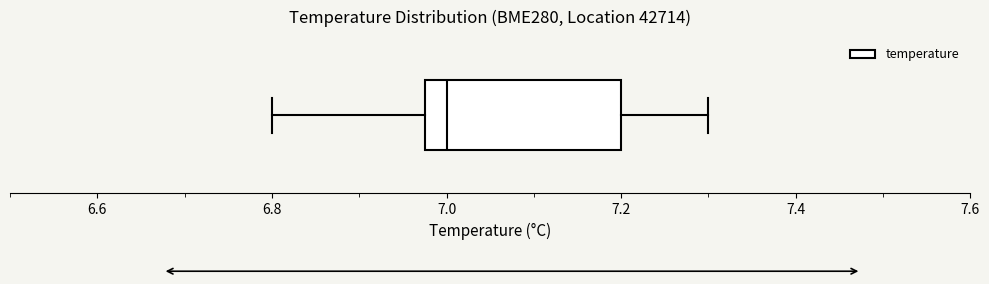

Transcribe this box plot: give where the median line is, the range the box spans, and where the two whiskers end, as read against the x-axis. The values are not printed on the chart, so give them approximately, as read against the axis.

median 7.00, box 6.98 to 7.20, whiskers 6.80 to 7.30